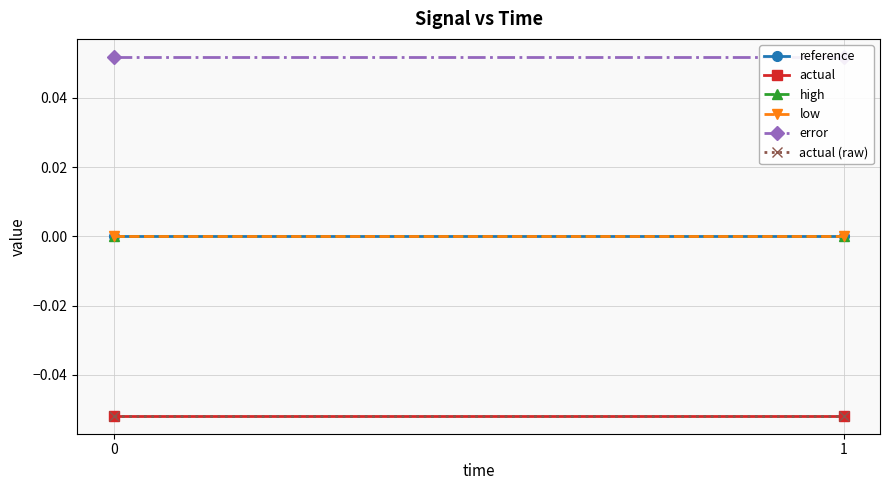

Reading left to right, list all the values displayed in this chart.

reference: 0=0.0	1=0.0
actual: 0=-0.1	1=-0.1
high: 0=0.0	1=0.0
low: 0=-0.0	1=-0.0
error: 0=0.1	1=0.1
actual (raw): 0=-0.1	1=-0.1